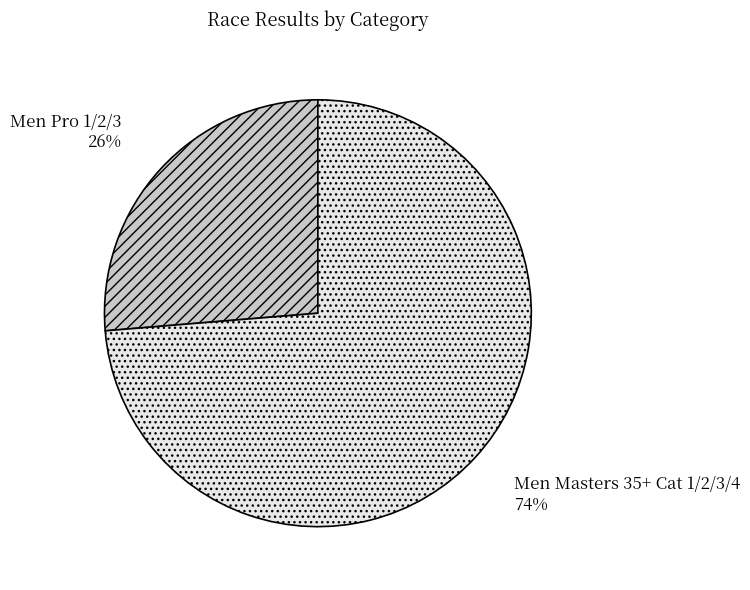

What percentage is the Men Masters 35+ Cat 1/2/3/4 slice, to the nearest percent?

74%